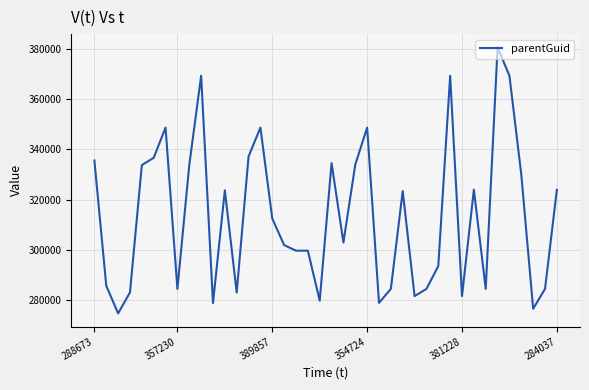

What is the greatest value displayed?

380573